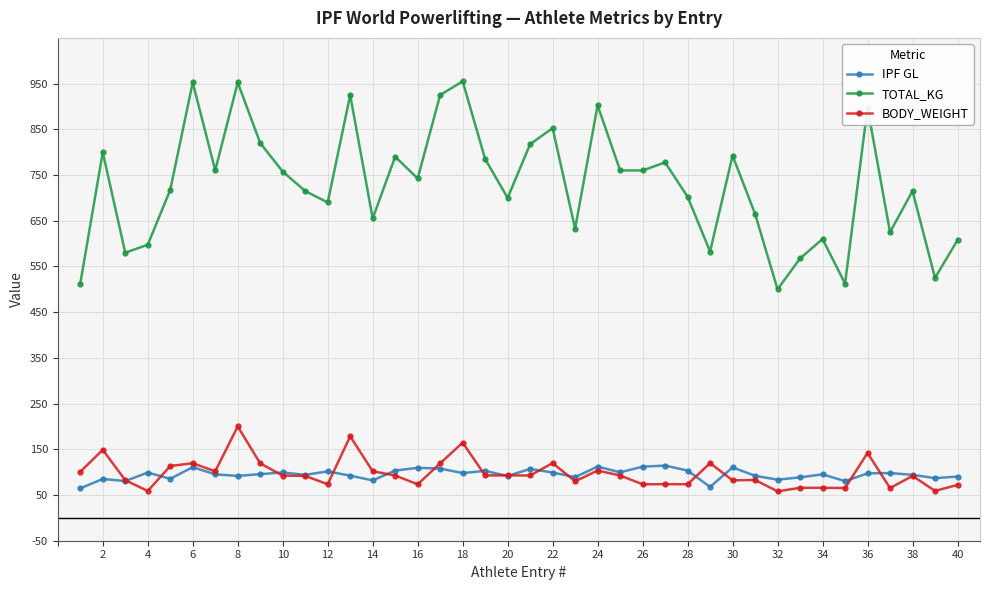

True or false: BODY_WEIGHT and TOTAL_KG cross at least once.

False